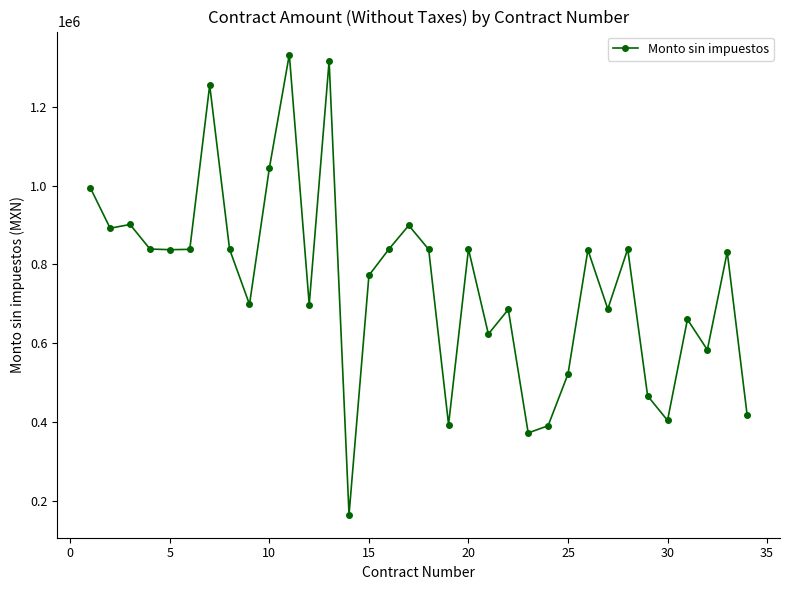

What is the minimum value shown in the chart?

165957.4